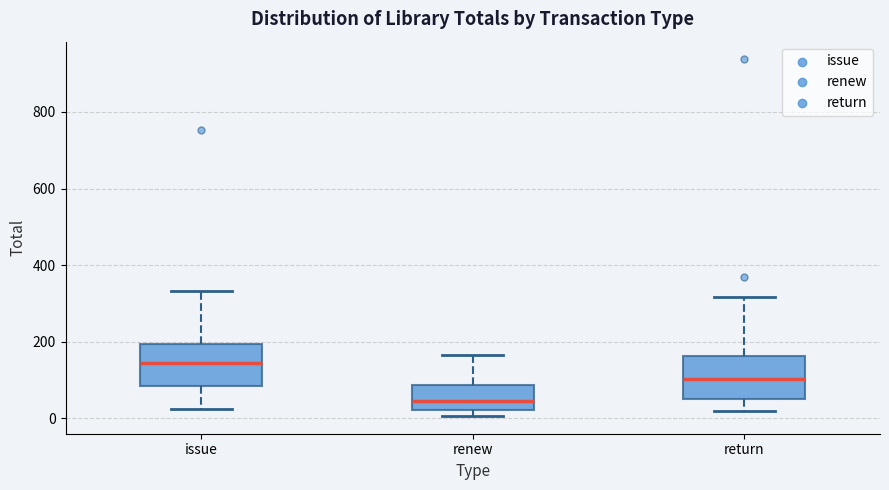

Reading left to right, read every box against the y-axis: the position of its median line, the range the box covers, and the ends of its whiskers. The values are not printed on the chart, so give them approximately, as read against the axis.

issue: median 140, box 80 to 200, whiskers 20 to 340
renew: median 40, box 20 to 80, whiskers 0 to 160
return: median 100, box 60 to 160, whiskers 20 to 320